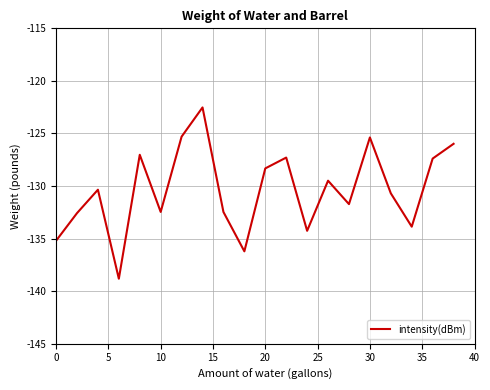

What is the maximum value shown in the chart?

-122.5